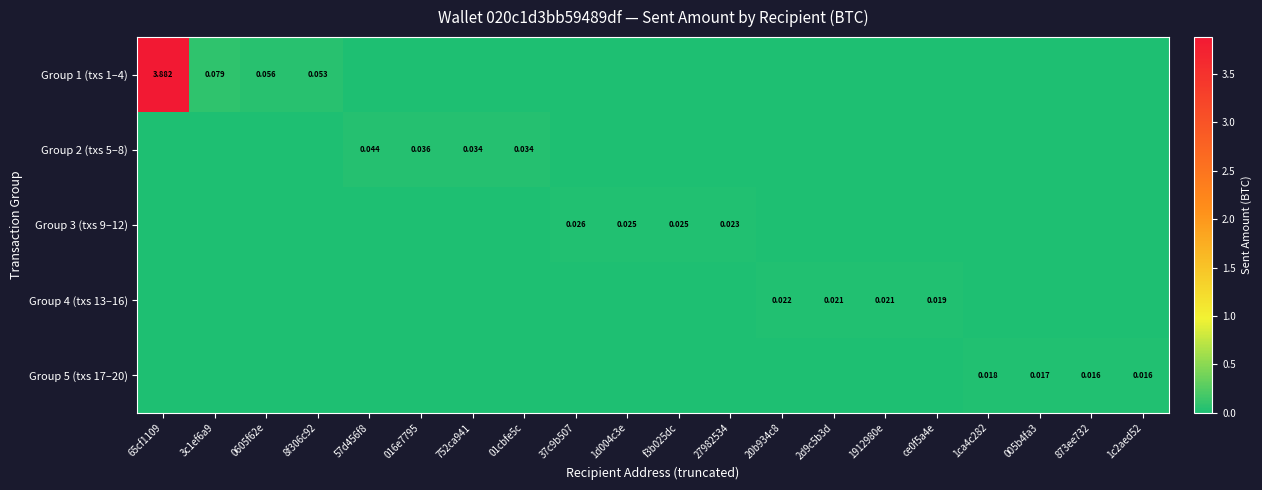

Is the value of Group 3 (txs 9–12) at 0605f62e greater than the value of Group 2 (txs 5–8) at 8f306c92?

No